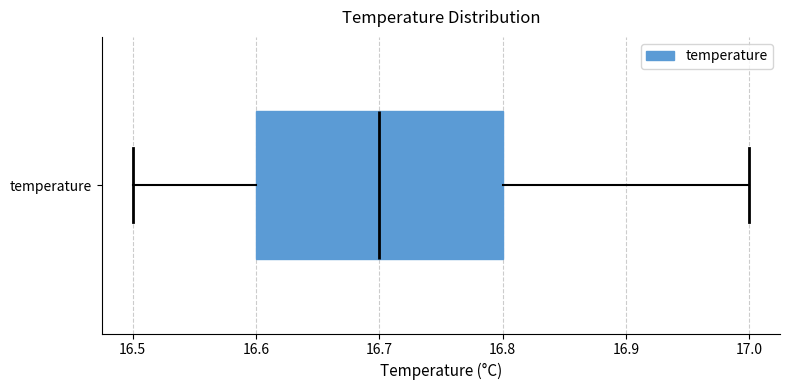

Transcribe this box plot: give where the median line is, the range the box spans, and where the two whiskers end, as read against the x-axis. The values are not printed on the chart, so give them approximately, as read against the axis.

median 16.7, box 16.6 to 16.8, whiskers 16.5 to 17.0